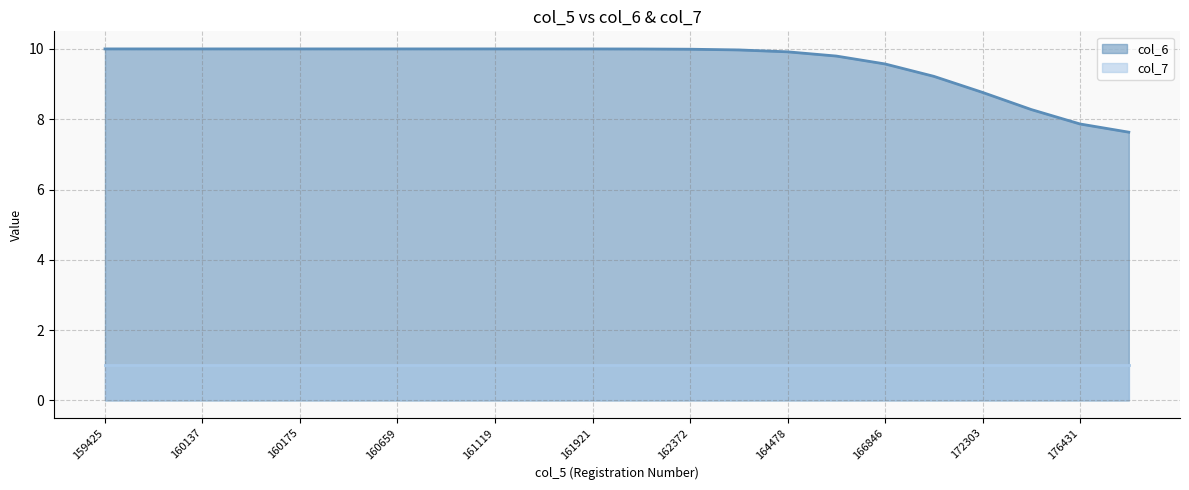

What is the maximum value for col_6?

10.0